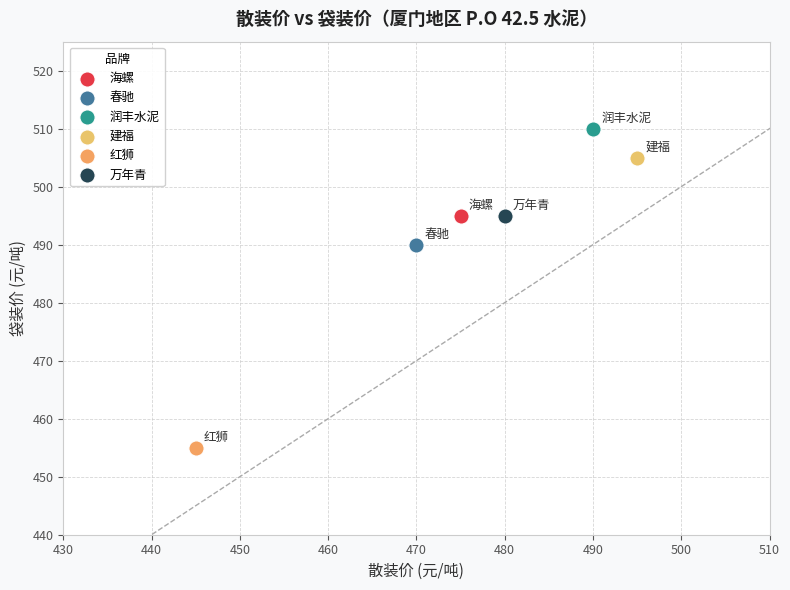

Which series contains the lowest Y value?

红狮